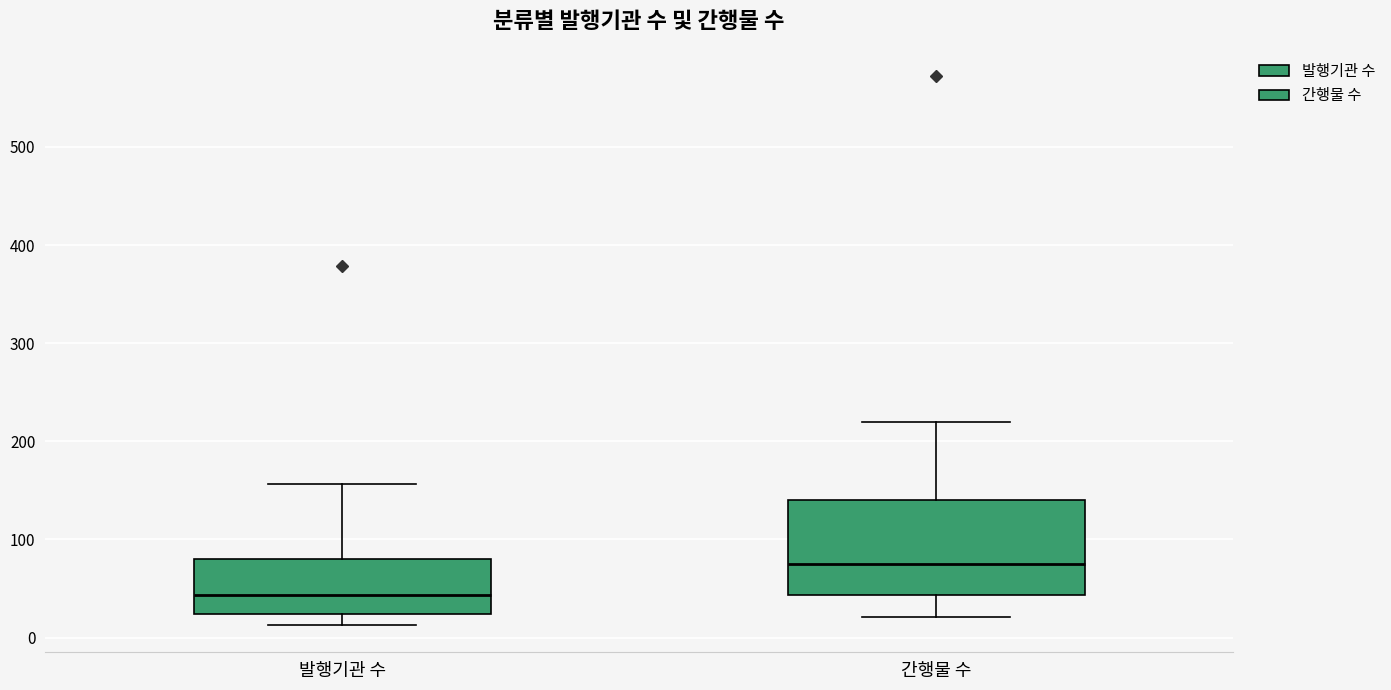

Where does the lower whisker of the box for 발행기관 수 end on the y-axis? The values are not printed on the chart, so give them approximately, as read against the axis.

10